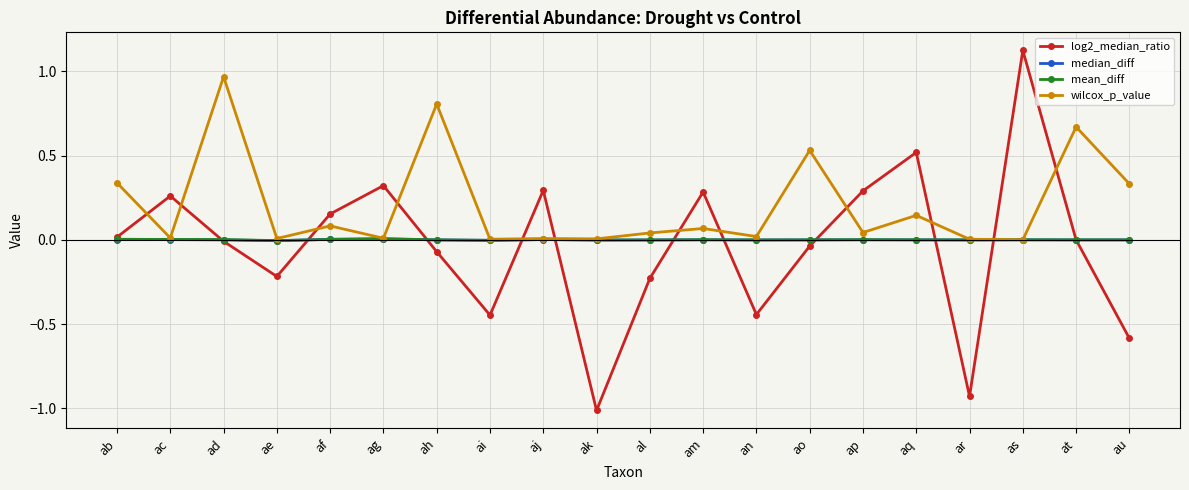

Is it true that mean_diff equals -0.0 at ak?

True